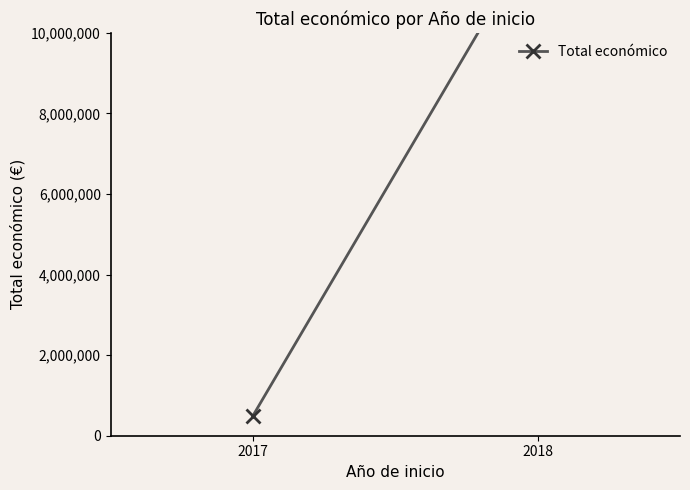

The chart shows a value of 16602492 at 2018. True or false?

False